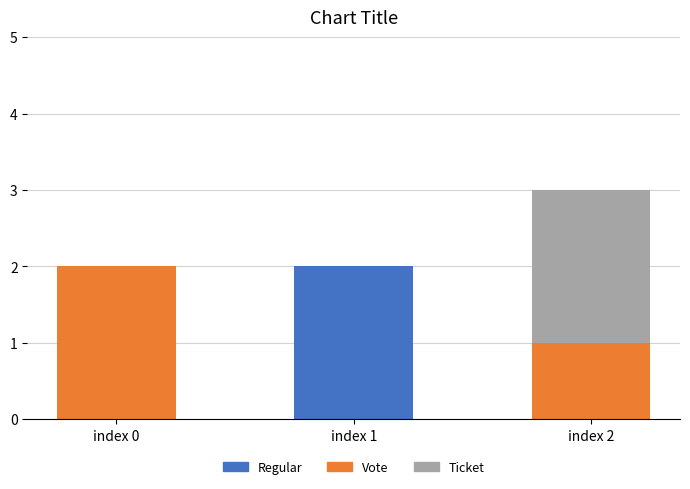

True or false: Regular has a value of 2 at index 1.

True